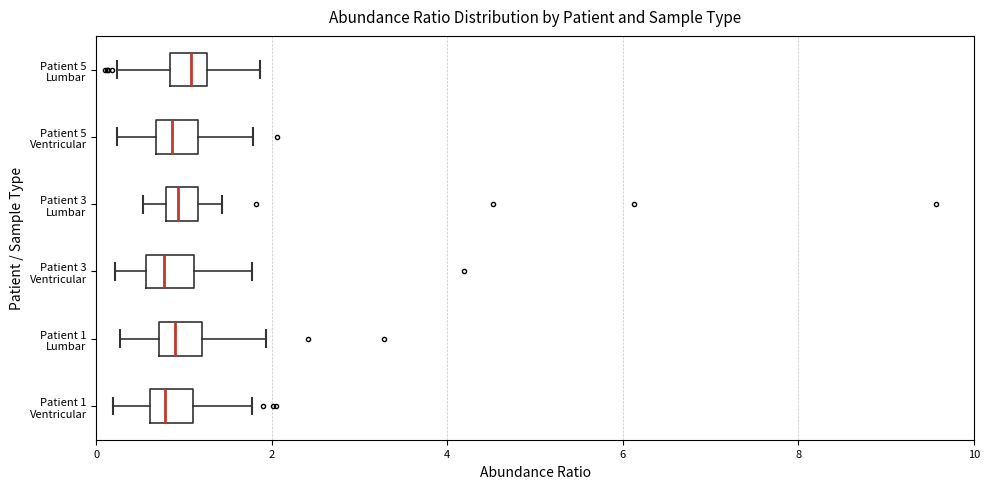

Reading bottom to top, transcribe this box plot: for each box, give where its median line is, the range the box spans, and where its two whiskers end, as read against the x-axis. The values are not printed on the chart, so give them approximately, as read against the axis.

Patient 1 Ventricular: median 0.8, box 0.6 to 1.2, whiskers 0.2 to 1.8
Patient 1 Lumbar: median 1.0, box 0.8 to 1.2, whiskers 0.2 to 2.0
Patient 3 Ventricular: median 0.8, box 0.6 to 1.2, whiskers 0.2 to 1.8
Patient 3 Lumbar: median 1.0, box 0.8 to 1.2, whiskers 0.6 to 1.4
Patient 5 Ventricular: median 0.8, box 0.6 to 1.2, whiskers 0.2 to 1.8
Patient 5 Lumbar: median 1.0, box 0.8 to 1.2, whiskers 0.2 to 1.8